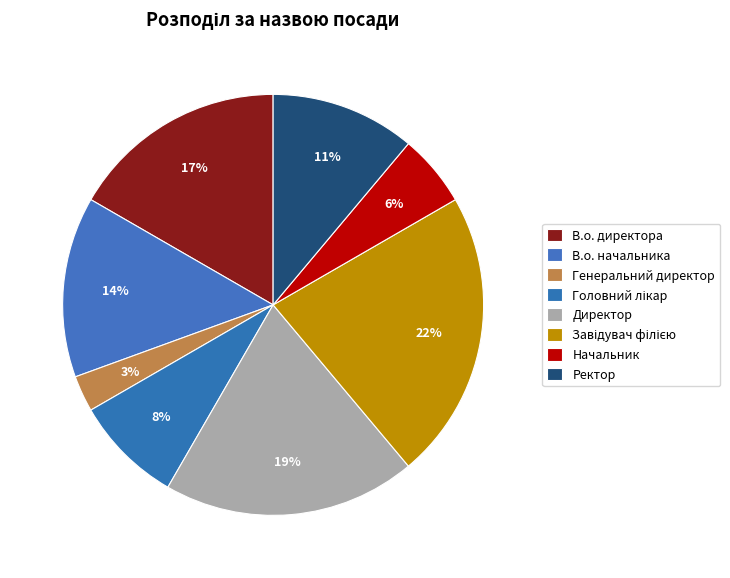

Count the number of slices in the pie.

8